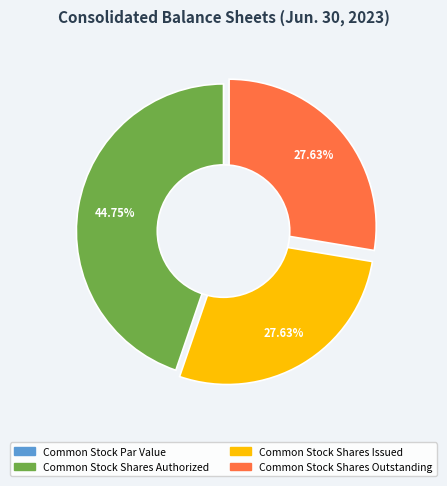

Which slice is the largest?

Common Stock Shares Authorized